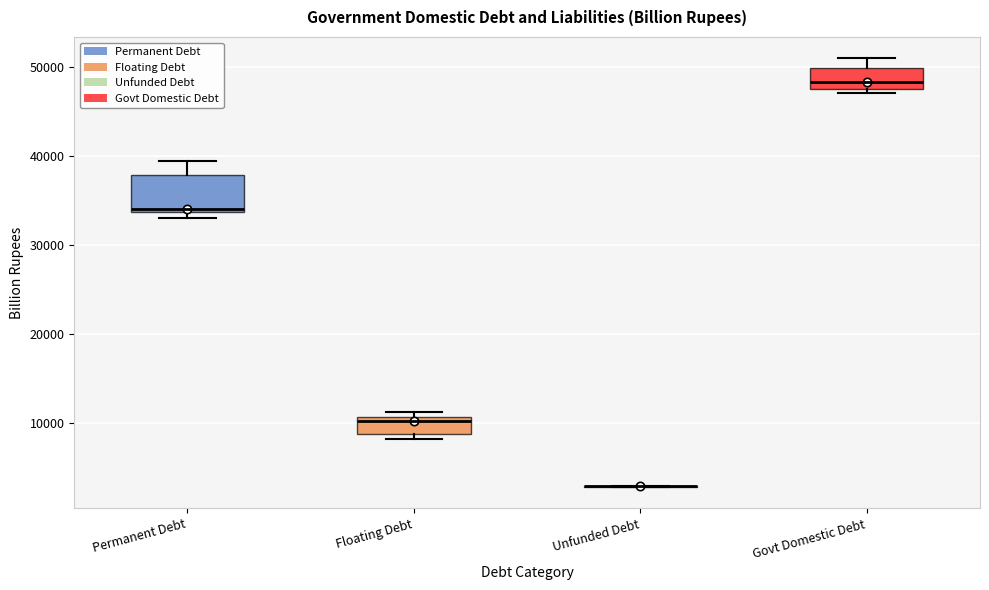

Reading left to right, read every box against the y-axis: the position of its median line, the range the box covers, and the ends of its whiskers. The values are not printed on the chart, so give them approximately, as read against the axis.

Permanent Debt: median 34000 (just above the box's lower edge), box 34000 to 38000, whiskers 33000 to 39000
Floating Debt: median 10000, box 9000 to 11000, whiskers 8000 to 11000 (just above the box's upper edge)
Unfunded Debt: box collapsed to a line at 3000, whiskers 3000 to 3000
Govt Domestic Debt: median 48000 (just above the box's lower edge), box 48000 to 50000, whiskers 47000 to 51000